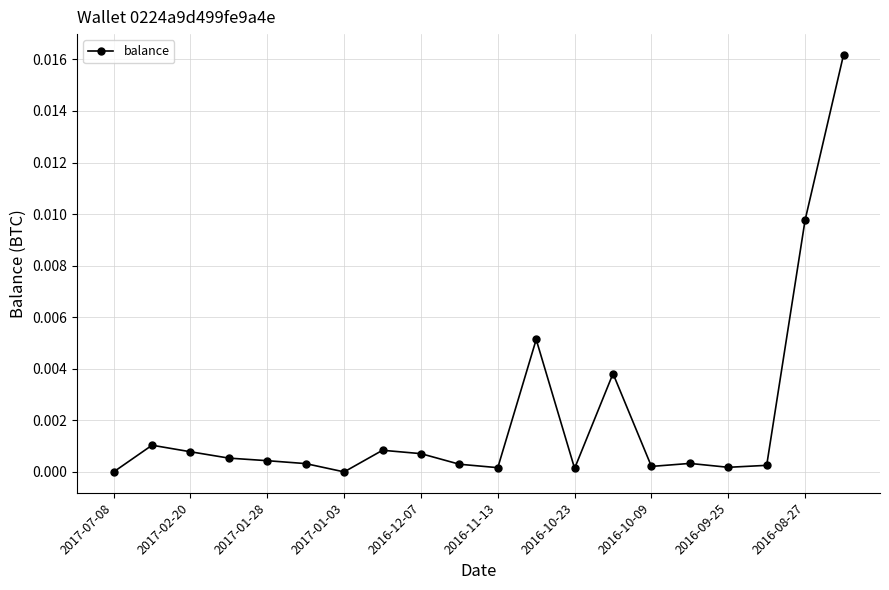

True or false: there are more than 2 points higher than both neighbors.

True